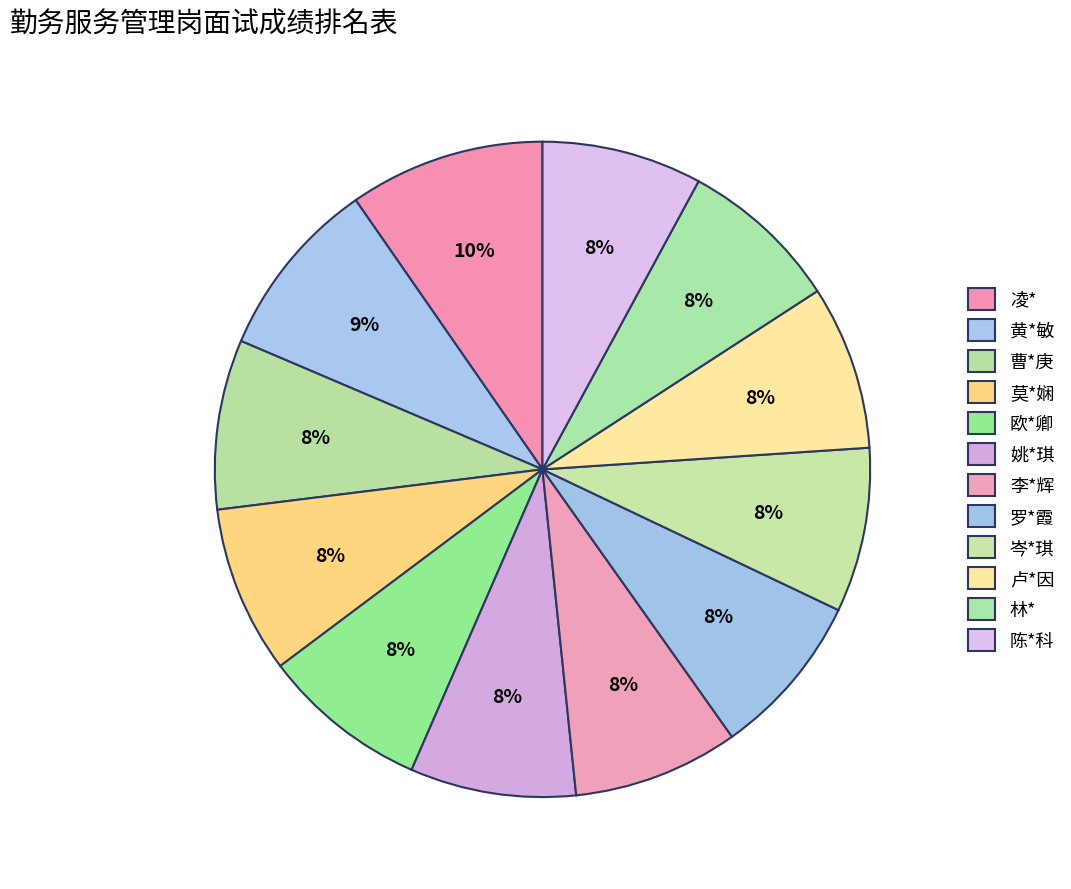

True or false: 凌* accounts for 10% of the total.

True